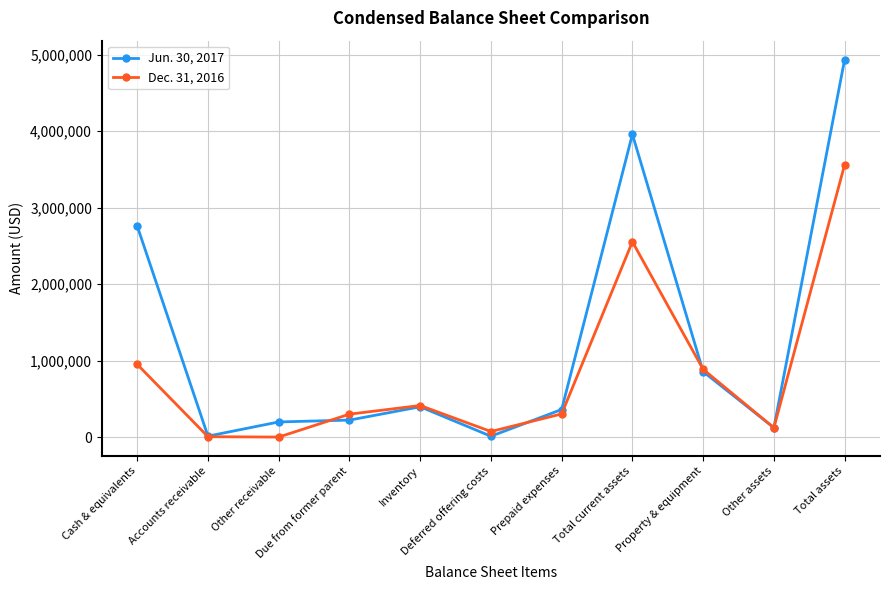

True or false: Dec. 31, 2016 has more than 1 interior local peaks.

True